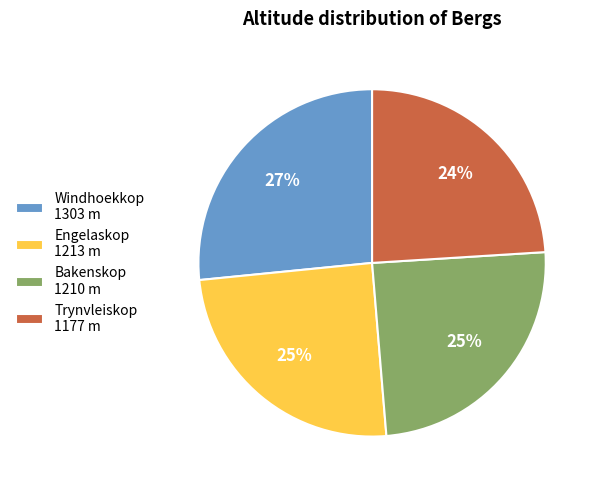

Is it true that Bakenskop is 25% of the pie?

True